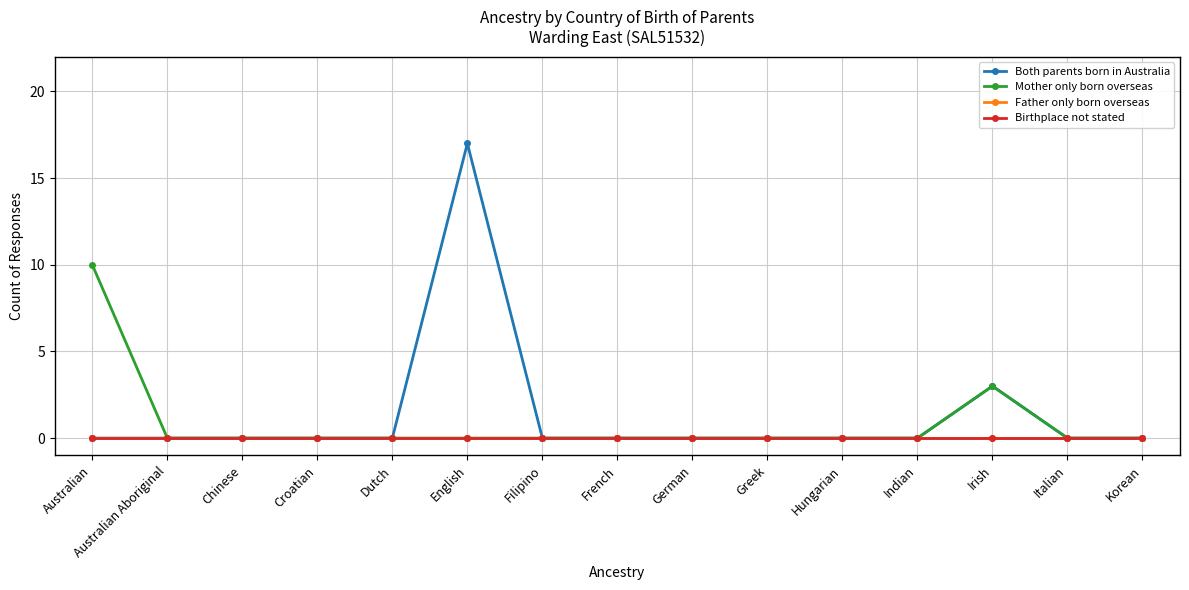

Does the chart have visible grid lines?

Yes